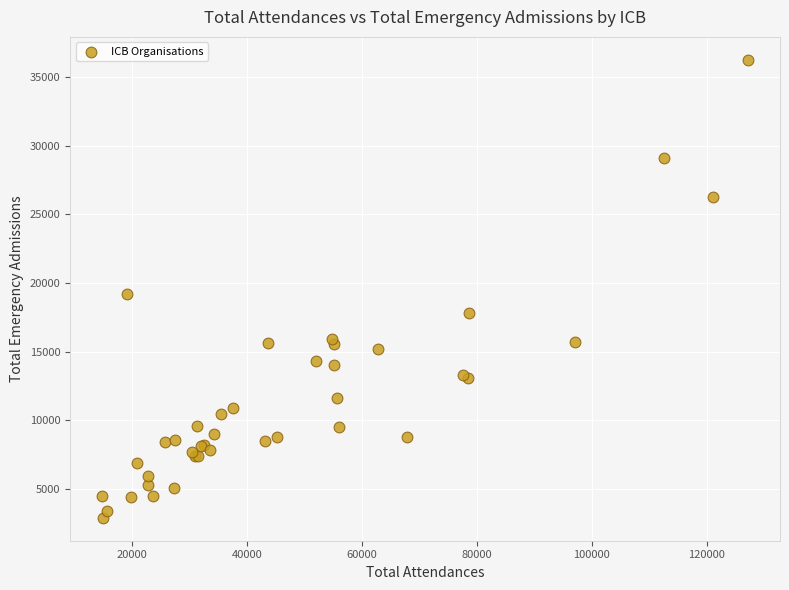

What Y value in the scatter plot is closest to 19583?

19178